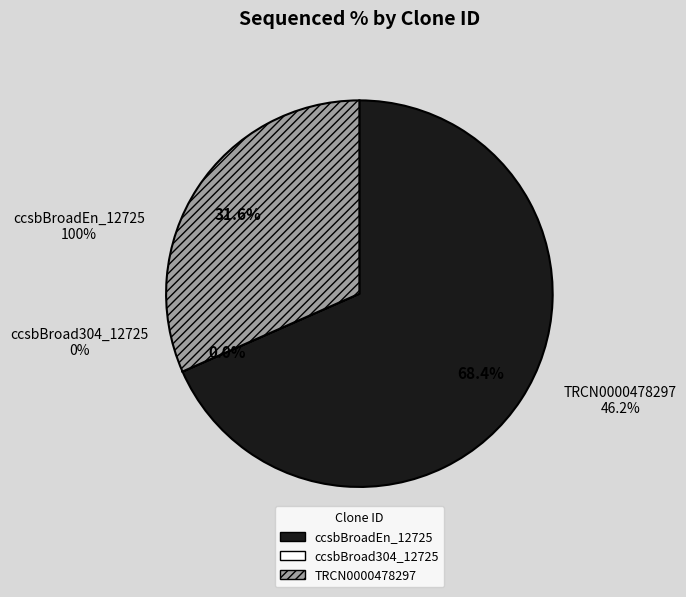

Count the number of slices in the pie.

3